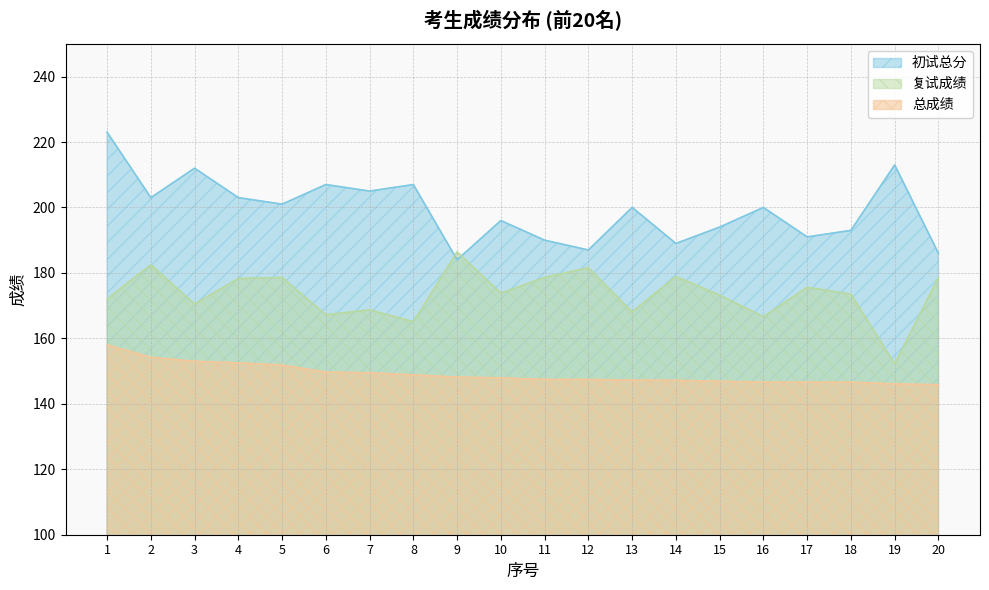

Does the chart display data point markers on the line(s)?

No